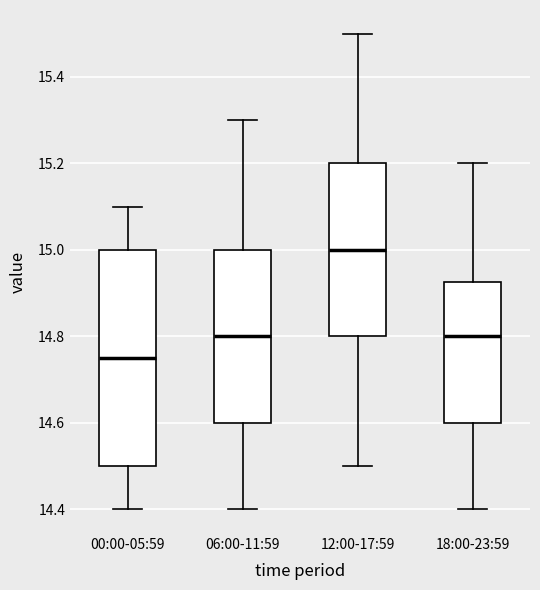

Reading left to right, read every box against the y-axis: the position of its median line, the range the box covers, and the ends of its whiskers. The values are not printed on the chart, so give them approximately, as read against the axis.

00:00-05:59: median 14.76, box 14.50 to 15.00, whiskers 14.40 to 15.10
06:00-11:59: median 14.80, box 14.60 to 15.00, whiskers 14.40 to 15.30
12:00-17:59: median 15.00, box 14.80 to 15.20, whiskers 14.50 to 15.50
18:00-23:59: median 14.80, box 14.60 to 14.92, whiskers 14.40 to 15.20